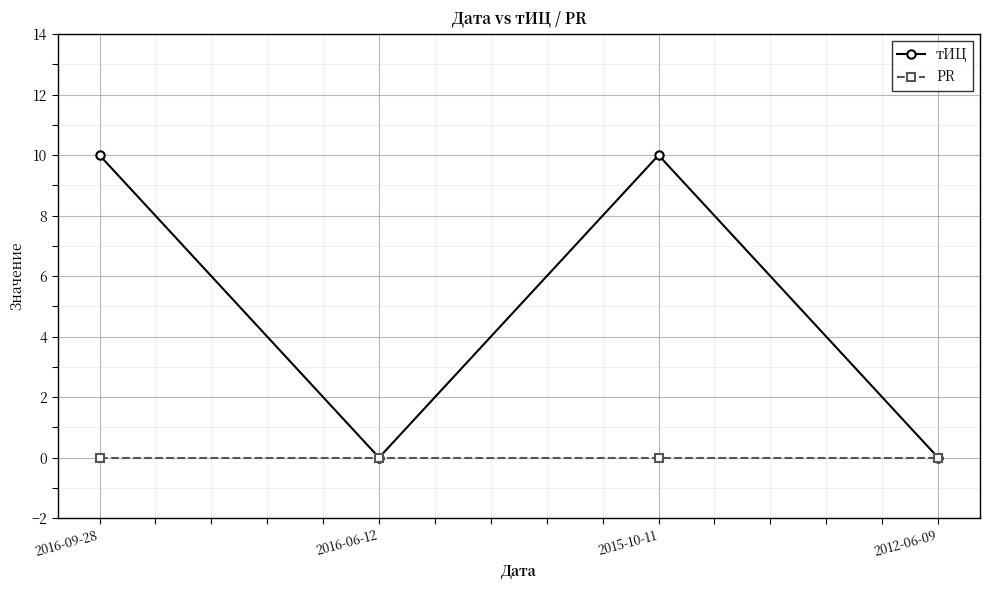

How many lines are shown in the chart?

2